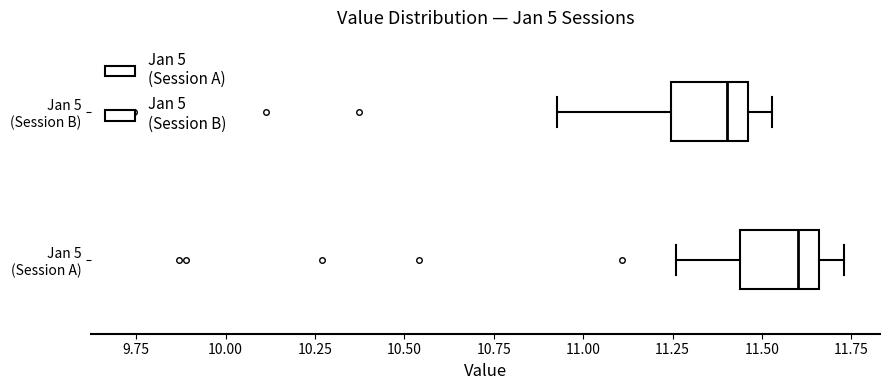

Which box has the furthest to the right median line?

Jan 5 (Session A)